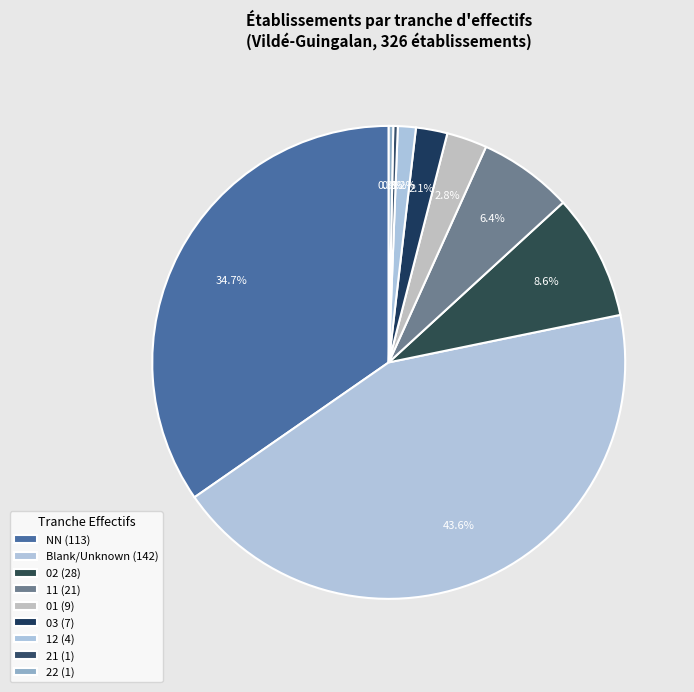

Count the number of slices in the pie.

9